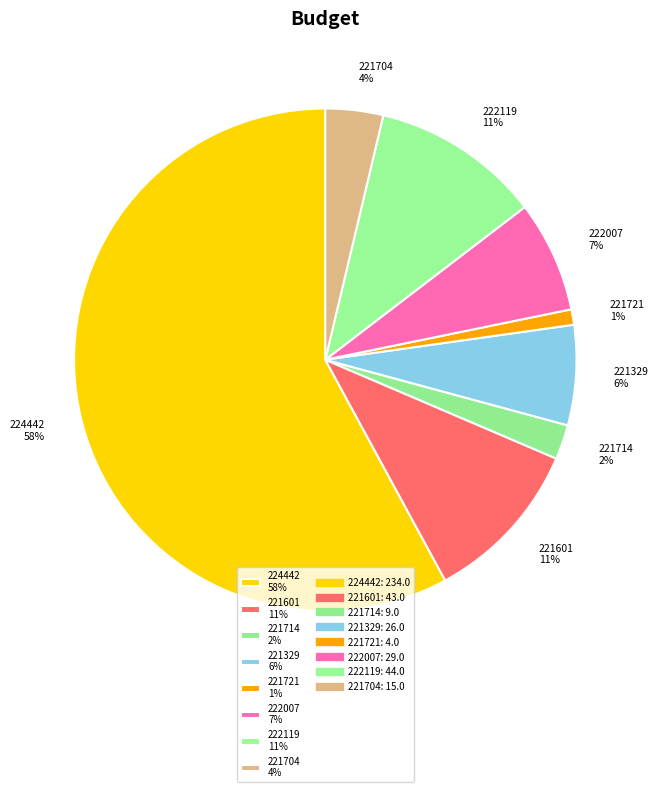

Which category has the biggest portion of the pie?

224442 58%